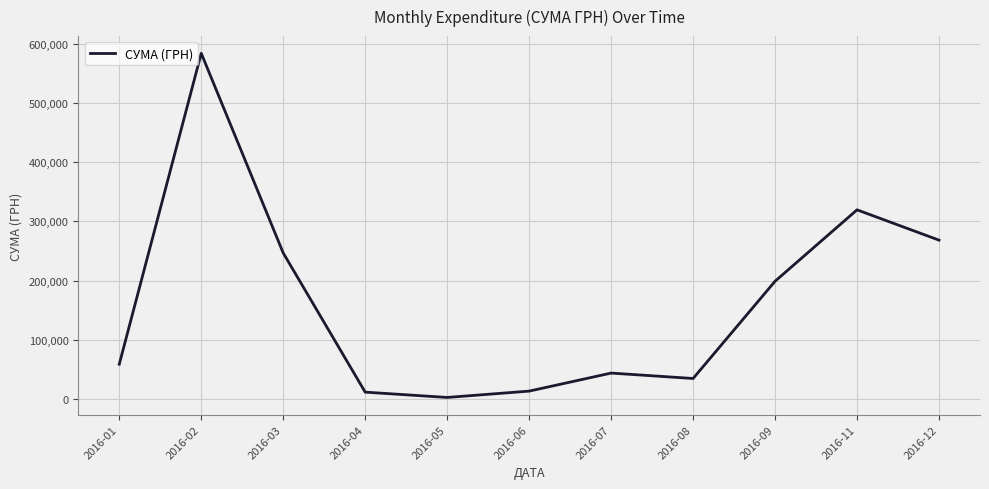

What is the change in value from 2016-08 to 2016-09?

+164015.2